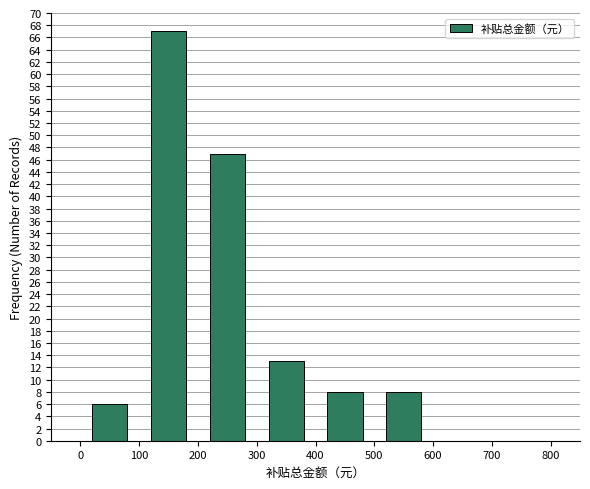

Which range on the x-axis has the tallest bar?

100 to 200